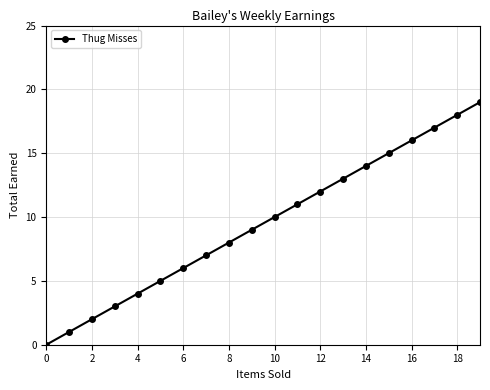

True or false: there are more than 2 points higher than both neighbors.

False